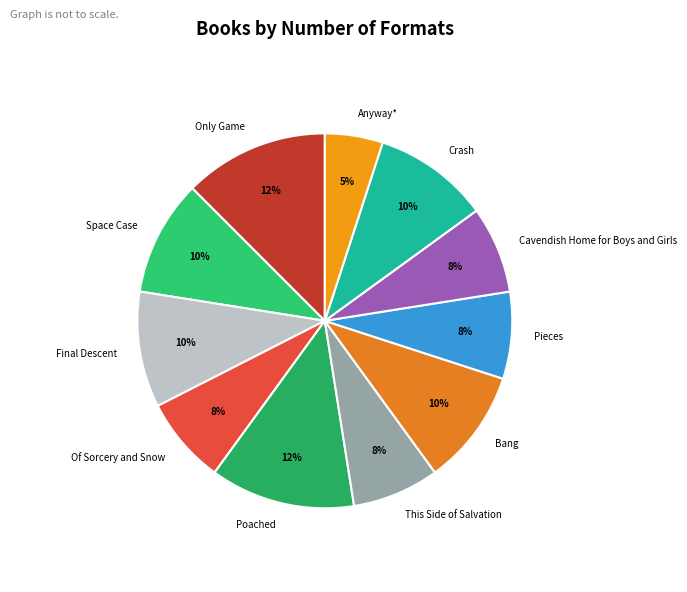

Which slice is the smallest?

Anyway*